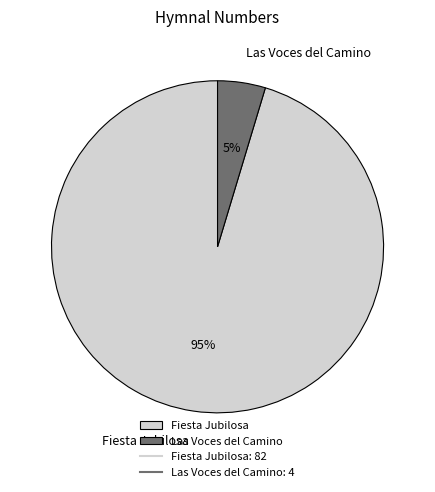

Which category accounts for the majority?

Fiesta Jubilosa